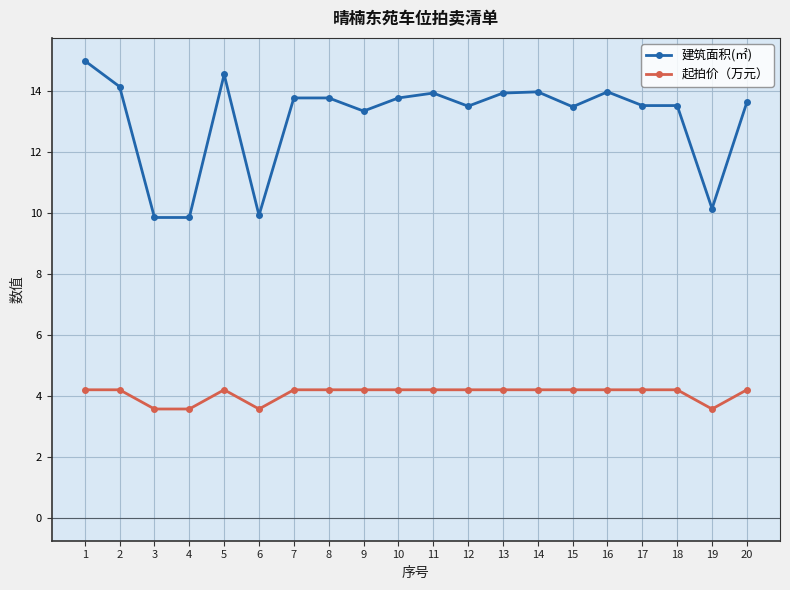

What is the lowest value of the 起拍价（万元） series?

3.6